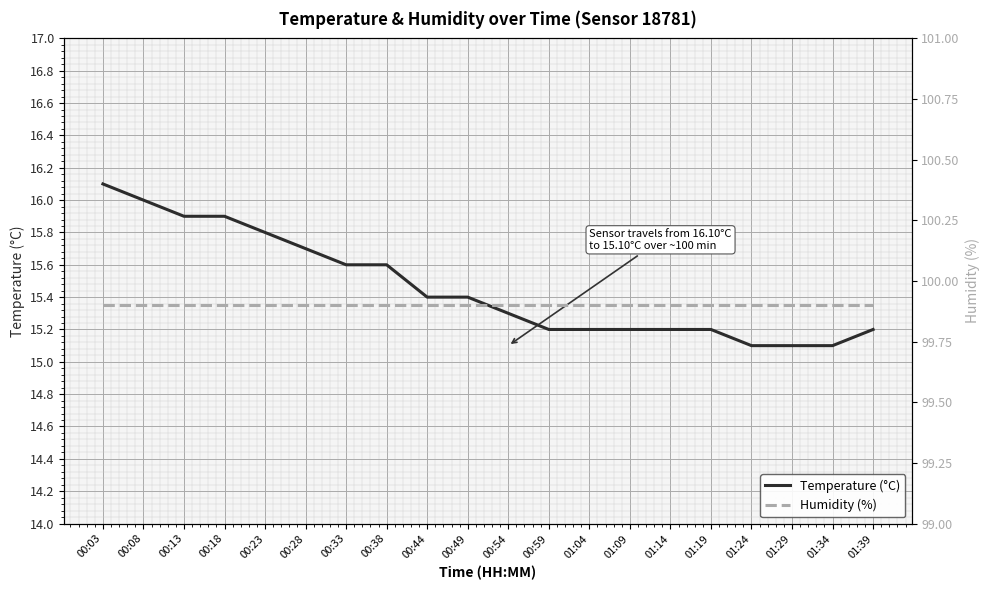

At which label is Temperature (°C) closest to 15?

01:24